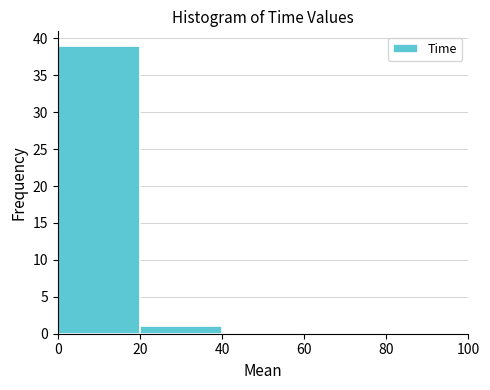

Reading left to right, transcribe this chart: for each bar, give the range it covers on the x-axis and its height. The values are not printed on the chart, so give them approximately, as read against the axis.

0 to 20: 39
20 to 40: 1
40 to 60: 0
60 to 80: 0
80 to 100: 0